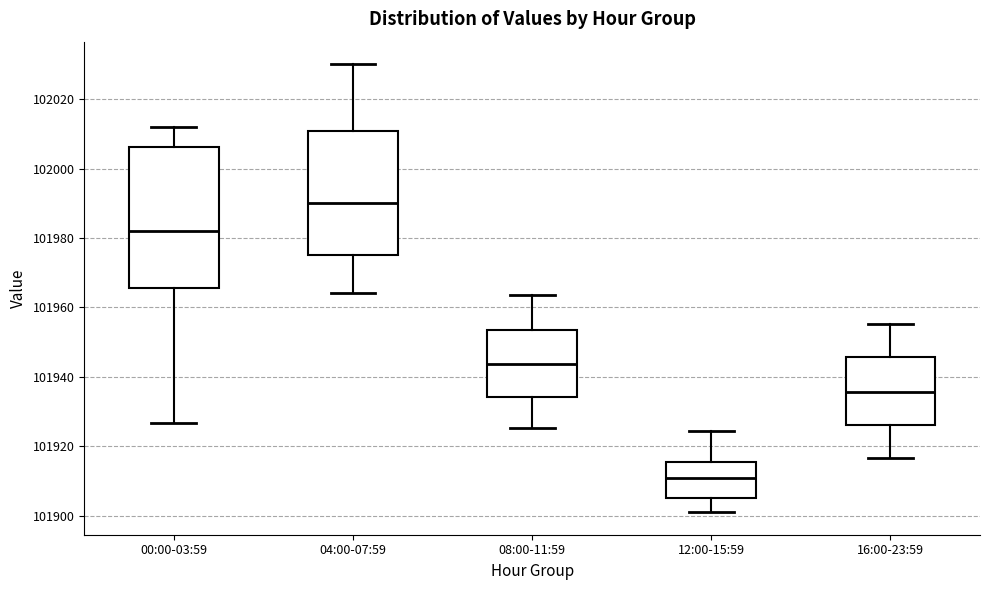

Where does the upper whisker of the box for 12:00-15:59 end on the y-axis? The values are not printed on the chart, so give them approximately, as read against the axis.

101924